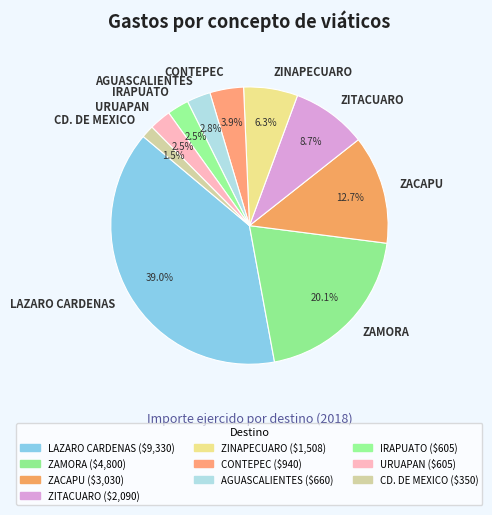

Between CONTEPEC and URUAPAN, which is larger?

CONTEPEC